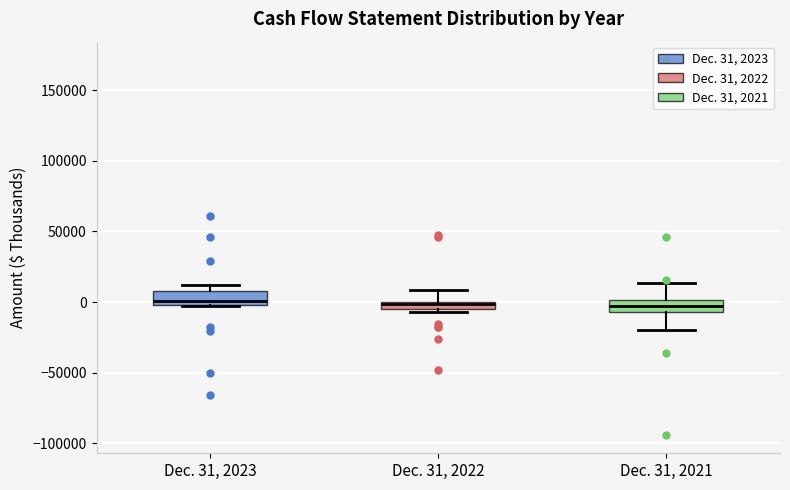

Where is the upper edge of the box for Dec. 31, 2023 on the y-axis? The values are not printed on the chart, so give them approximately, as read against the axis.

10000